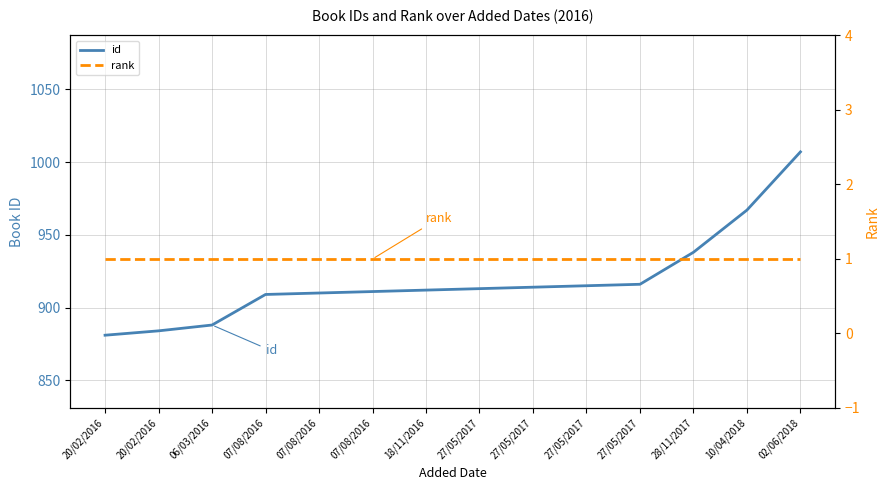

Reading left to right, extract all data points from this chart.

id: 20/02/2016=881	20/02/2016=884	06/03/2016=888	07/08/2016=909	07/08/2016=910	07/08/2016=911	18/11/2016=912	27/05/2017=913	27/05/2017=914	27/05/2017=915	27/05/2017=916	28/11/2017=938	10/04/2018=967	02/06/2018=1007
rank: 20/02/2016=1	20/02/2016=1	06/03/2016=1	07/08/2016=1	07/08/2016=1	07/08/2016=1	18/11/2016=1	27/05/2017=1	27/05/2017=1	27/05/2017=1	27/05/2017=1	28/11/2017=1	10/04/2018=1	02/06/2018=1